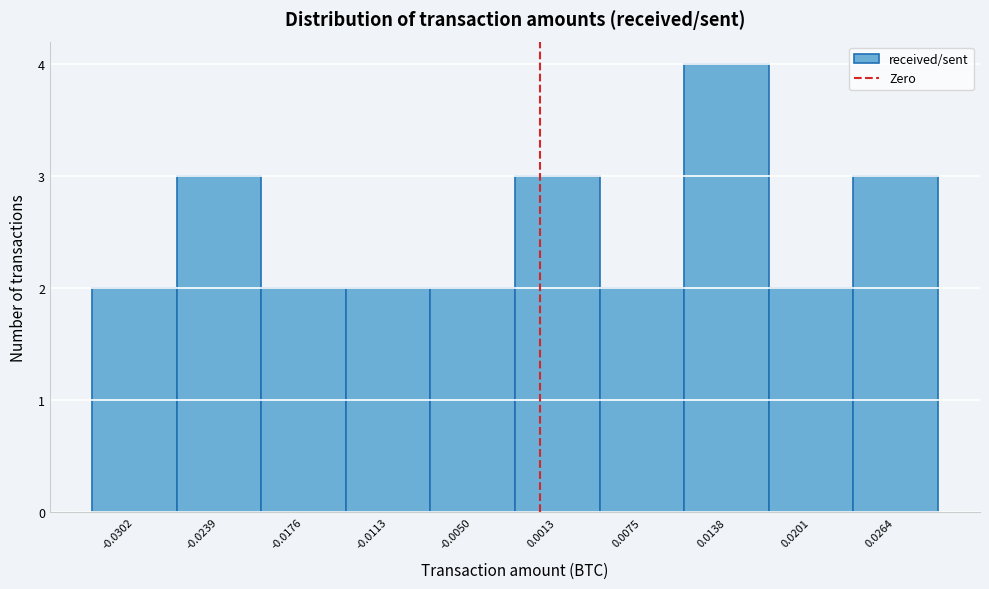

How tall is the bar that spans -0.033 to -0.027 on the x-axis? Neither the bar edges nor the heights are printed on the chart, so give them approximately, as read against the axes.

2